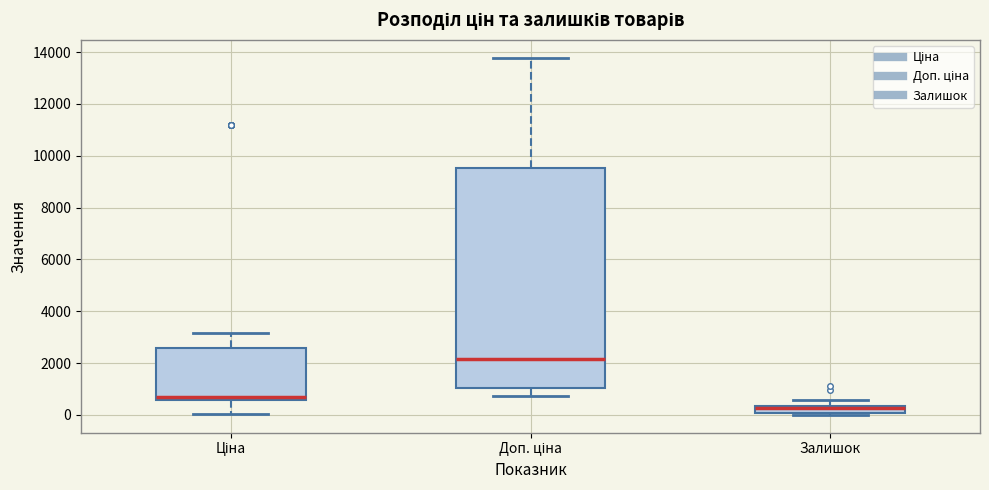

Which box has the lowest median line?

Залишок